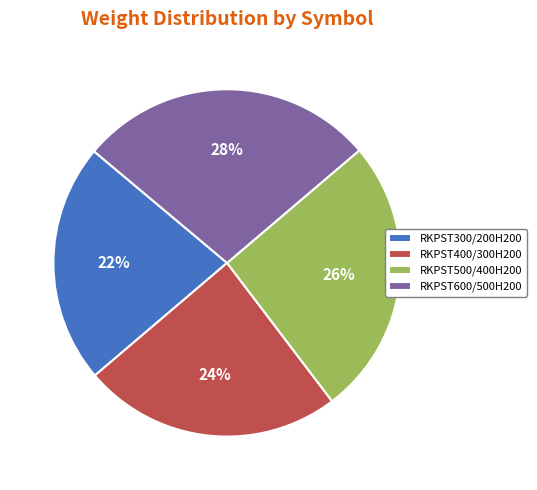

To the nearest percent, what is the average slice percentage?

25%